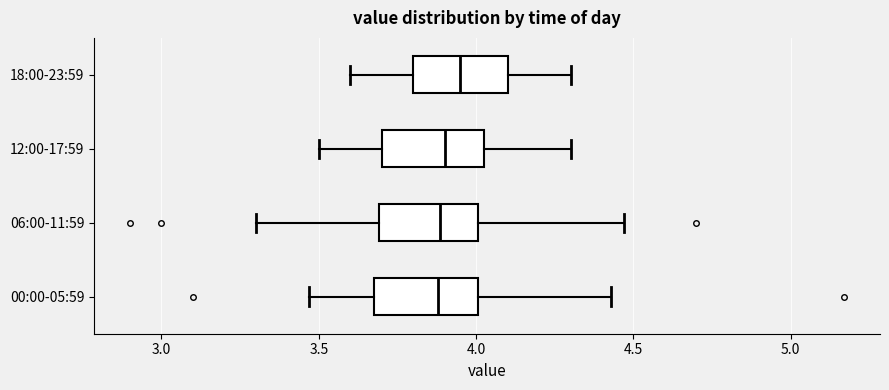

Reading bottom to top, read every box against the x-axis: the position of its median line, the range the box covers, and the ends of its whiskers. The values are not printed on the chart, so give them approximately, as read against the axis.

00:00-05:59: median 3.90, box 3.70 to 4.00, whiskers 3.45 to 4.45
06:00-11:59: median 3.90, box 3.70 to 4.00, whiskers 3.30 to 4.45
12:00-17:59: median 3.90, box 3.70 to 4.05, whiskers 3.50 to 4.30
18:00-23:59: median 3.95, box 3.80 to 4.10, whiskers 3.60 to 4.30